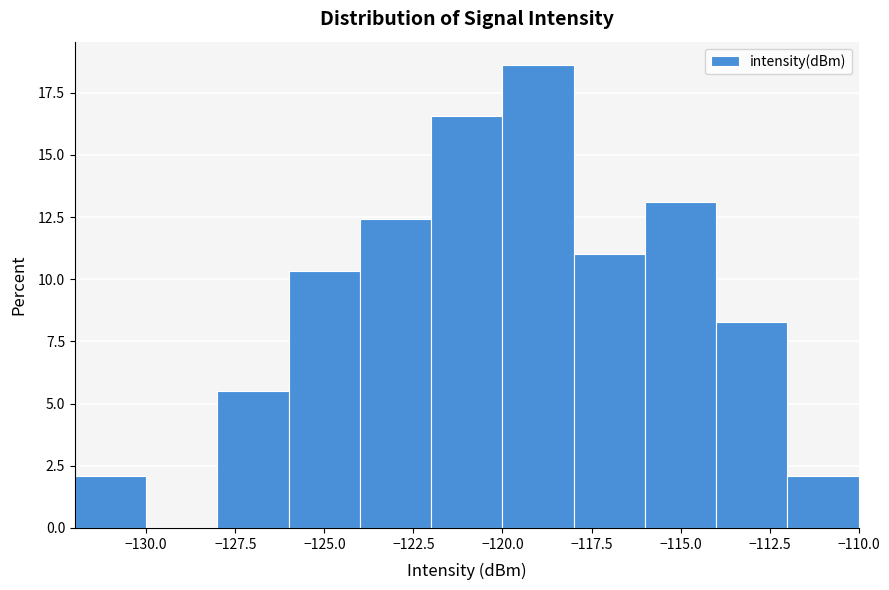

Reading left to right, transcribe this chart: for each bar, give the range it covers on the x-axis and its height. The values are not printed on the chart, so give them approximately, as read against the axis.

-132 to -130: 2.0
-130 to -128: 0
-128 to -126: 5.5
-126 to -124: 10.5
-124 to -122: 12.5
-122 to -120: 16.5
-120 to -118: 18.5
-118 to -116: 11.0
-116 to -114: 13.0
-114 to -112: 8.5
-112 to -110: 2.0